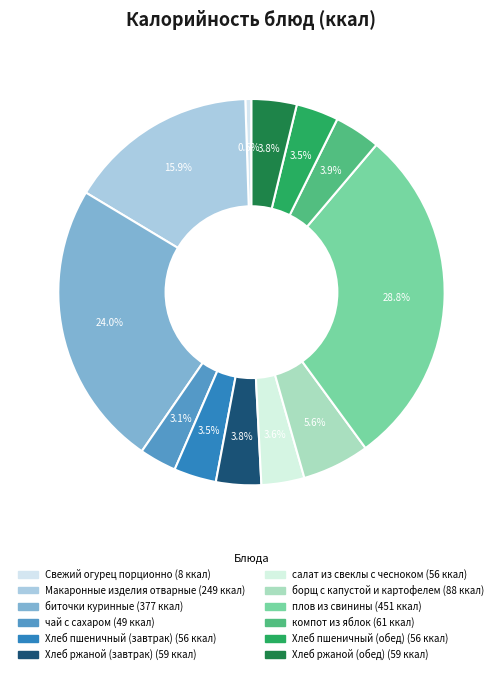

To the nearest percent, what percentage of the pie is Хлеб ржаной (обед)?

4%